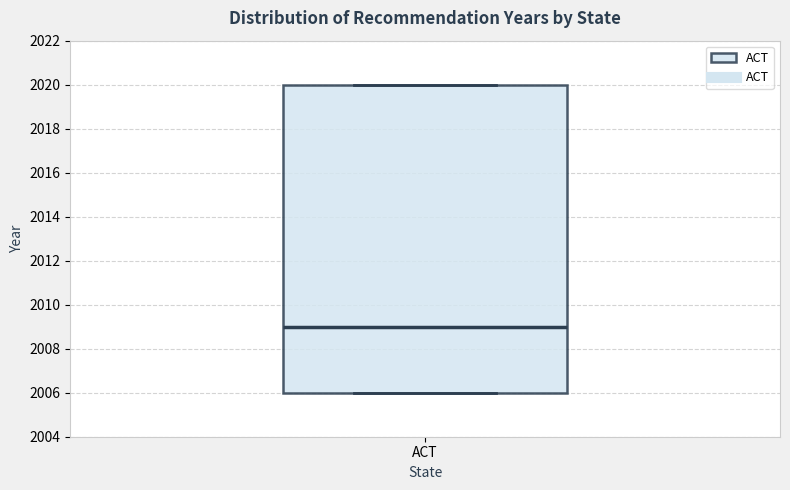

Where is the lower edge of the box for ACT on the y-axis? The values are not printed on the chart, so give them approximately, as read against the axis.

2006